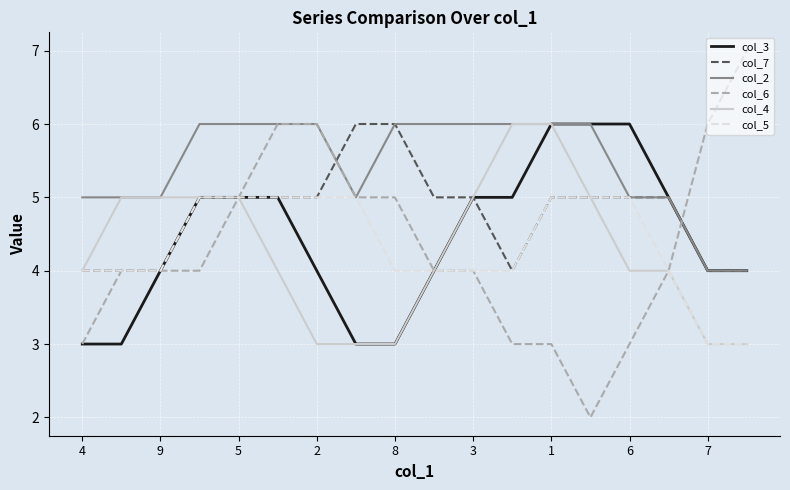

Which series has the largest range (max minus min)?

col_6